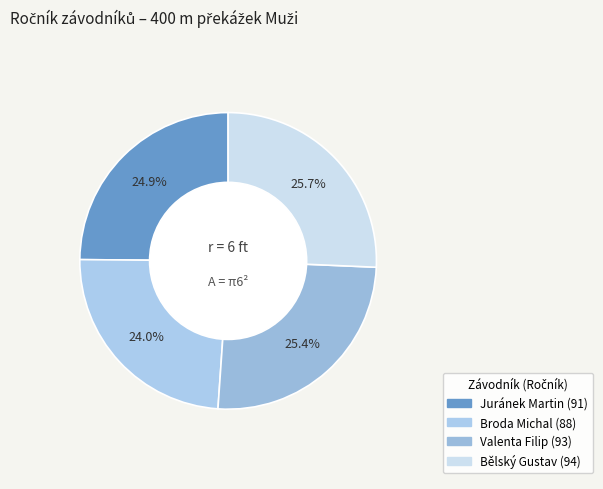

Approximately how many times larger is the value at Bělský Gustav compared to Juránek Martin?

1.0